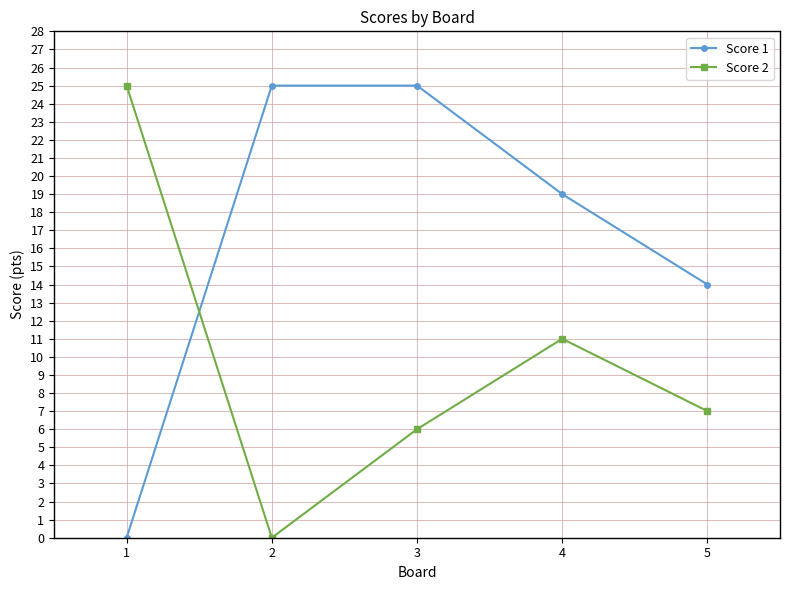

At which category is the sum across all series the highest?

3